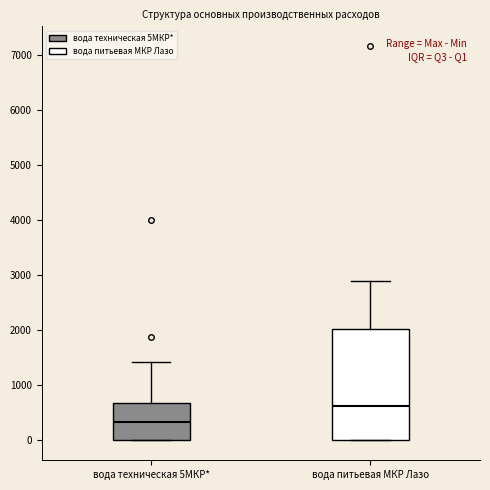

Comparing the boxes themselves (not the whiskers), which one is the tallest?

вода питьевая МКР Лазо